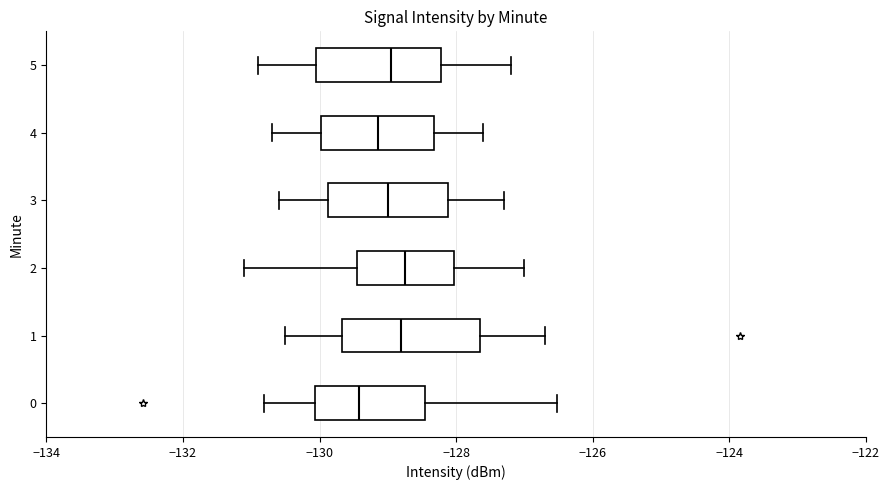

Which box has the furthest to the left median line?

0